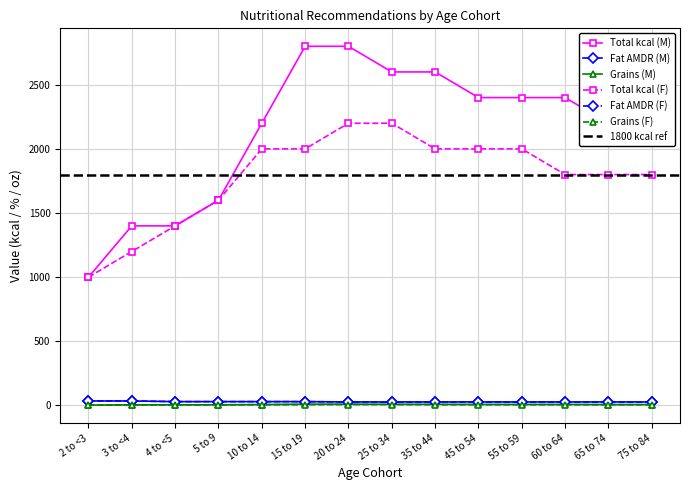

How many Grains (M) values are between 5 and 9?

11